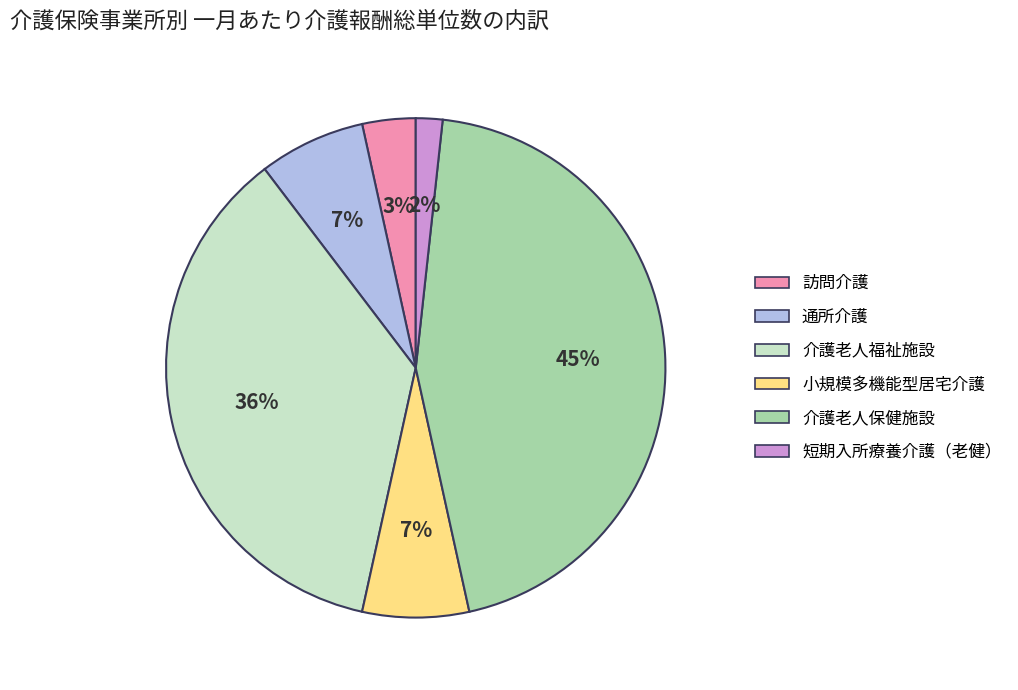

Is it true that 小規模多機能型居宅介護 is 7% of the pie?

True